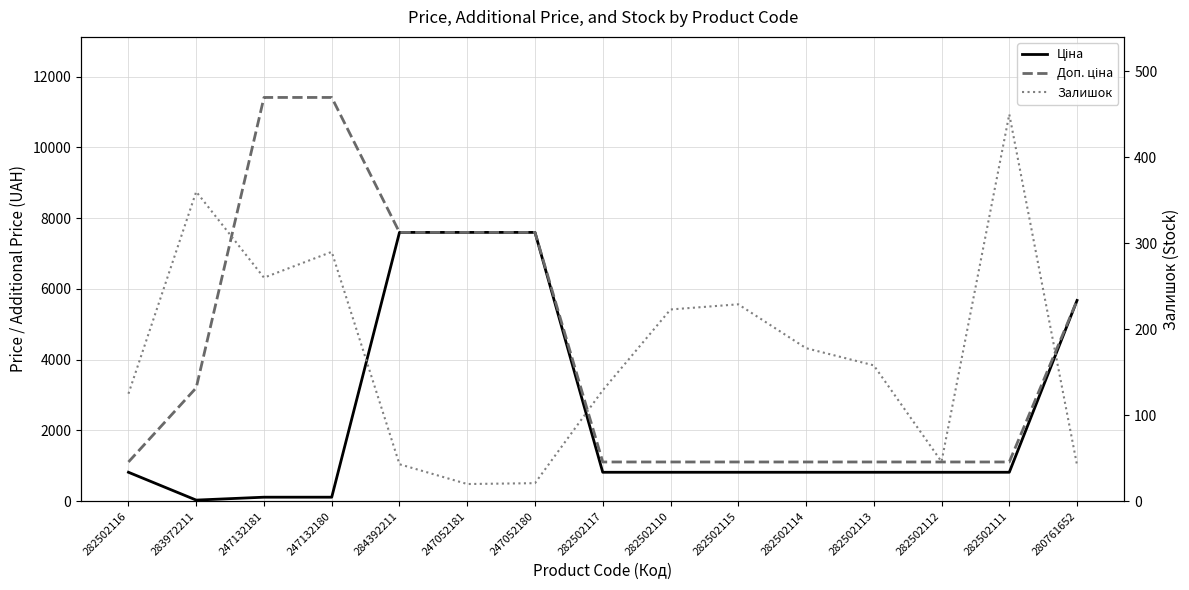

Reading left to right, extract all data points from this chart.

Ціна: 818.5	32.0	114.1	114.1	7596.5	7596.5	7596.5	818.5	818.5	818.5	818.5	818.5	818.5	818.5	5673.8
Доп. ціна: 1109.2	3205.0	11410.0	11410.0	7596.5	7596.5	7596.5	1109.2	1109.2	1109.2	1109.2	1109.2	1109.2	1109.2	5673.8
Залишок: 125.0	360.0	260.0	290.0	43.0	20.0	21.0	129.0	223.0	229.0	178.0	158.0	46.0	450.0	42.0